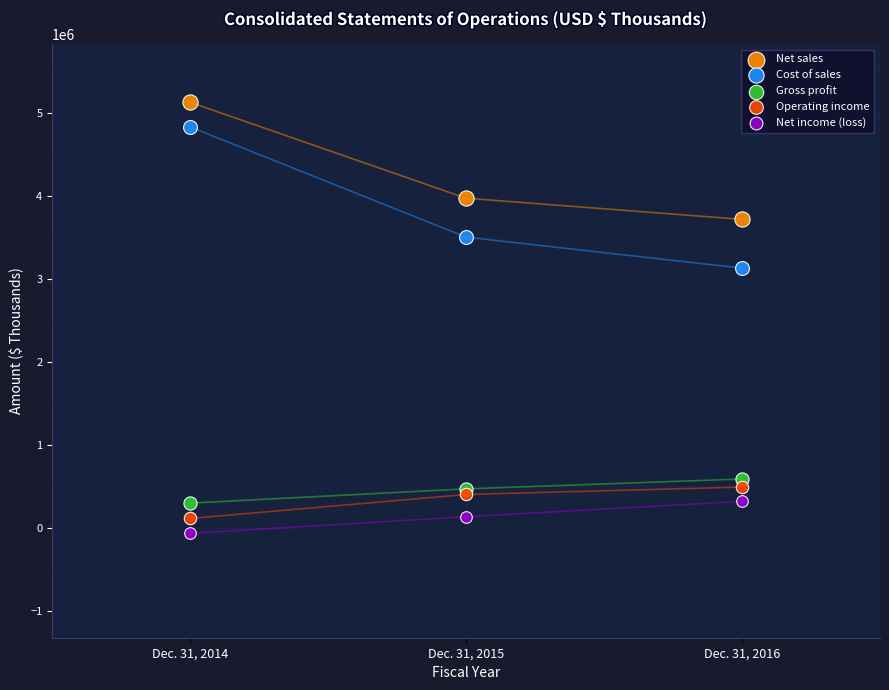

Which series has the largest Y range (max minus min)?

Cost of sales